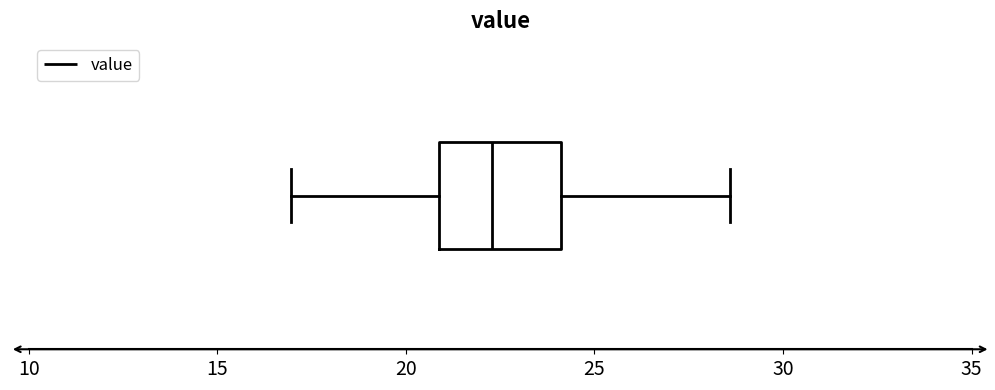

Where does the left whisker of the box end on the x-axis? The values are not printed on the chart, so give them approximately, as read against the axis.

17.0